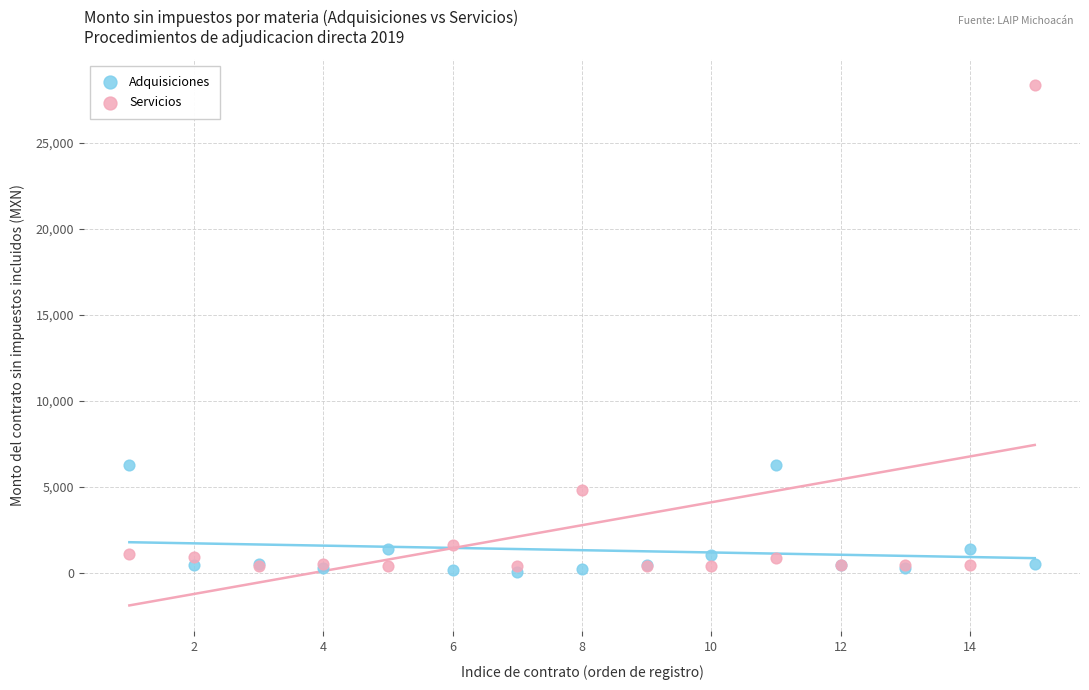

What are all the series names shown in the legend?

Adquisiciones, Servicios